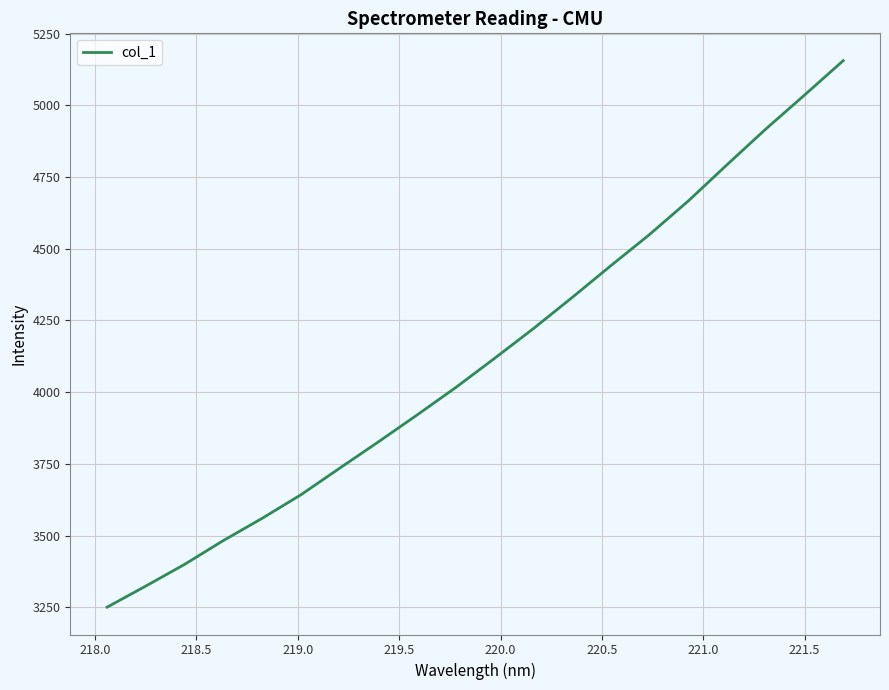

What is the minimum value shown in the chart?

3250.8